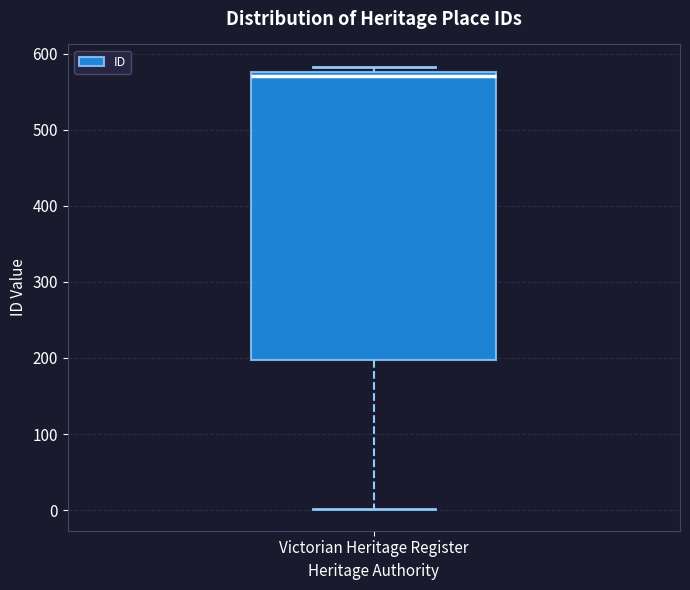

Where does the lower whisker of the box for Victorian Heritage Register end on the y-axis? The values are not printed on the chart, so give them approximately, as read against the axis.

0